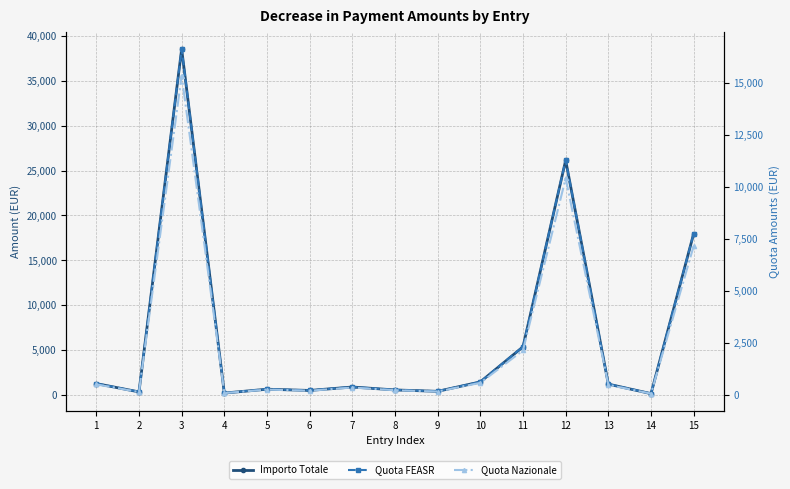

Count the number of data series in this chart.

3